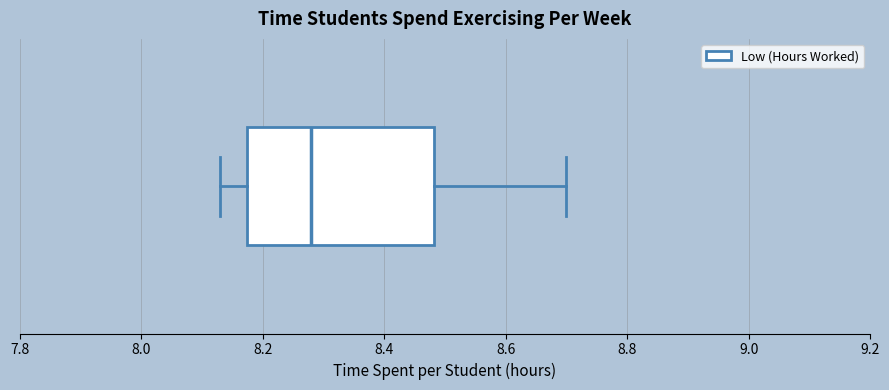

Transcribe this box plot: give where the median line is, the range the box spans, and where the two whiskers end, as read against the x-axis. The values are not printed on the chart, so give them approximately, as read against the axis.

median 8.28, box 8.18 to 8.48, whiskers 8.14 to 8.70